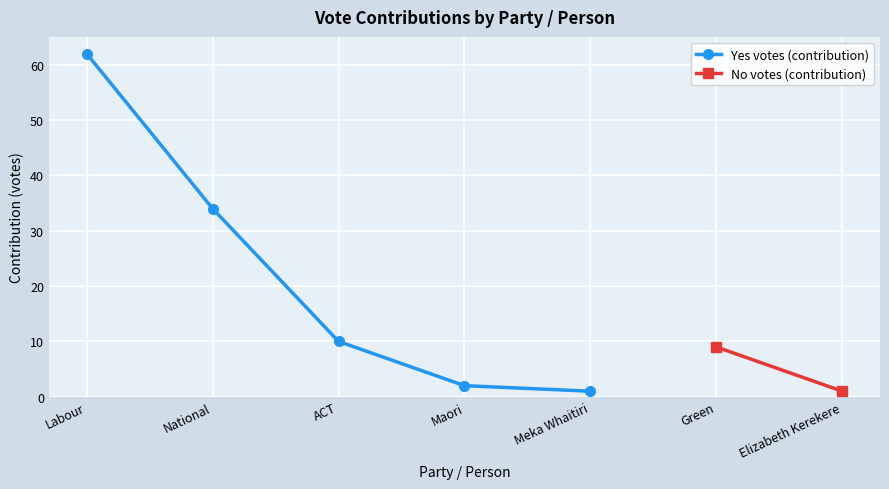

Which has a higher value, ACT or Meka Whaitiri?

ACT